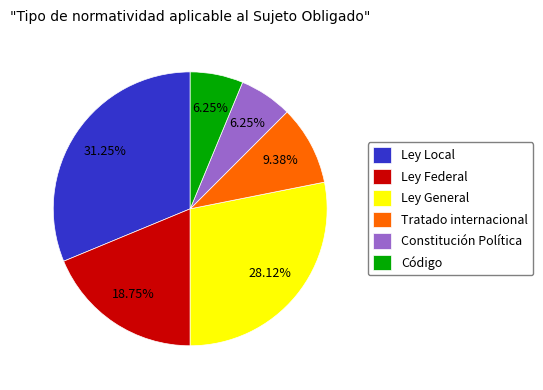

Count the number of slices in the pie.

6